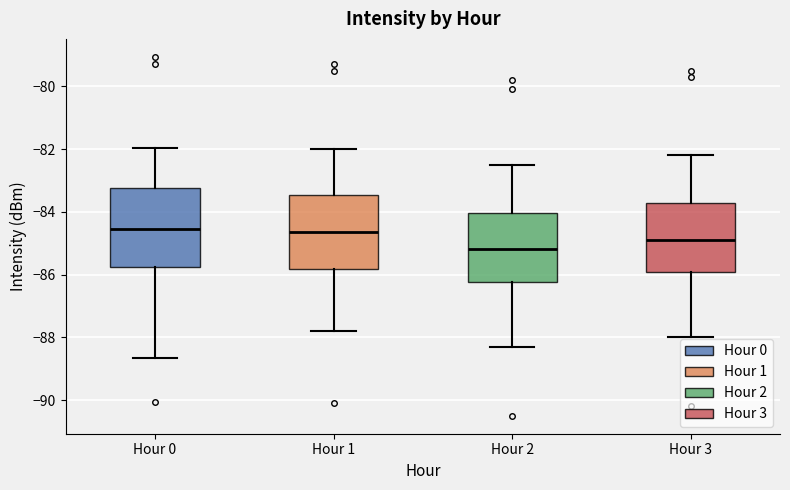

Reading left to right, transcribe this box plot: for each box, give where its median line is, the range the box spans, and where its two whiskers end, as read against the y-axis. The values are not printed on the chart, so give them approximately, as read against the axis.

Hour 0: median -84.6, box -85.8 to -83.2, whiskers -88.6 to -82.0
Hour 1: median -84.6, box -85.8 to -83.4, whiskers -87.8 to -82.0
Hour 2: median -85.2, box -86.2 to -84.0, whiskers -88.2 to -82.4
Hour 3: median -84.8, box -86.0 to -83.8, whiskers -88.0 to -82.2